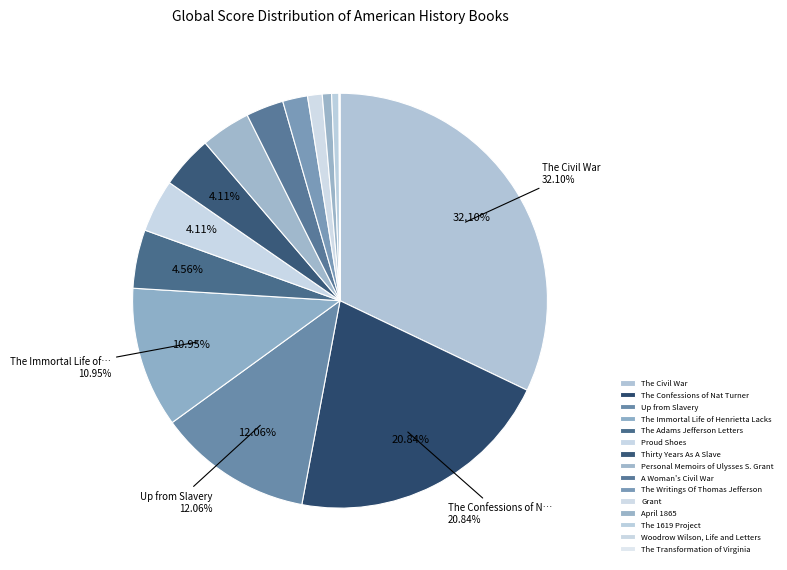

Count the number of slices in the pie.

16